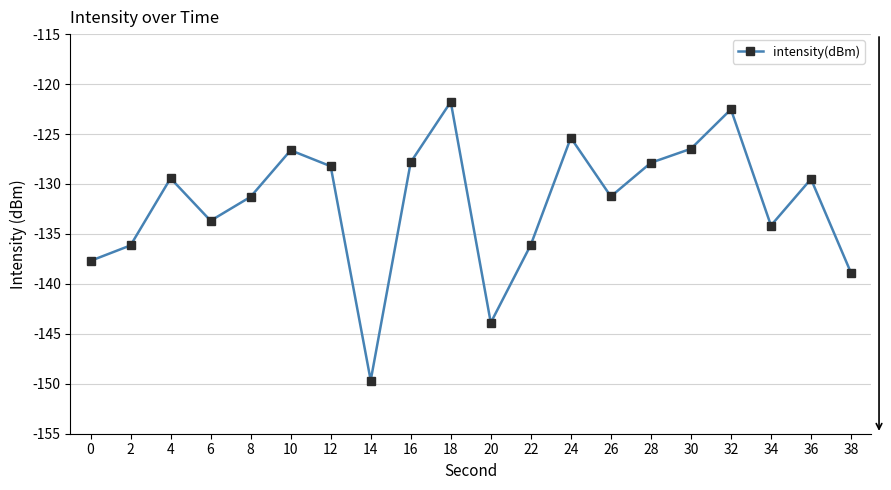

What is the difference between the values at 10 and 36?

2.9